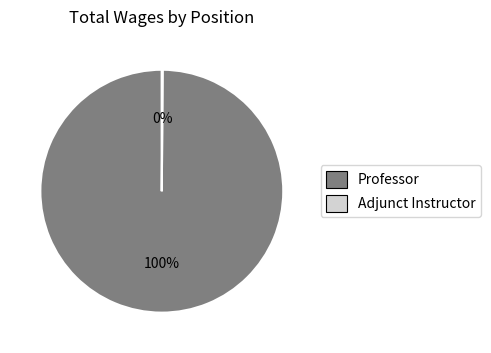

To the nearest percent, what is the average slice percentage?

50%